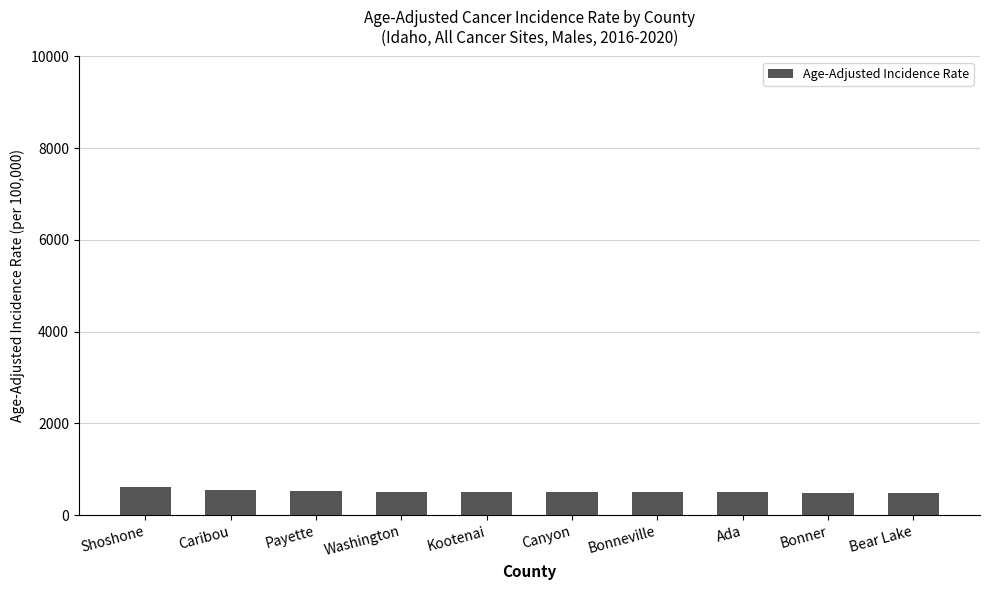

Is it true that the value at Caribou is 538.3?

True